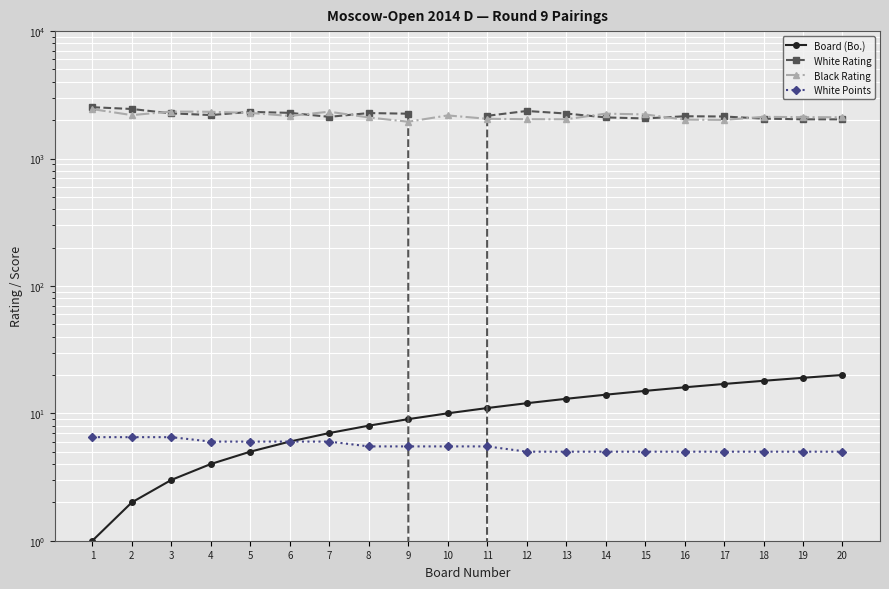

What are all the series names shown in the legend?

Board (Bo.), White Rating, Black Rating, White Points